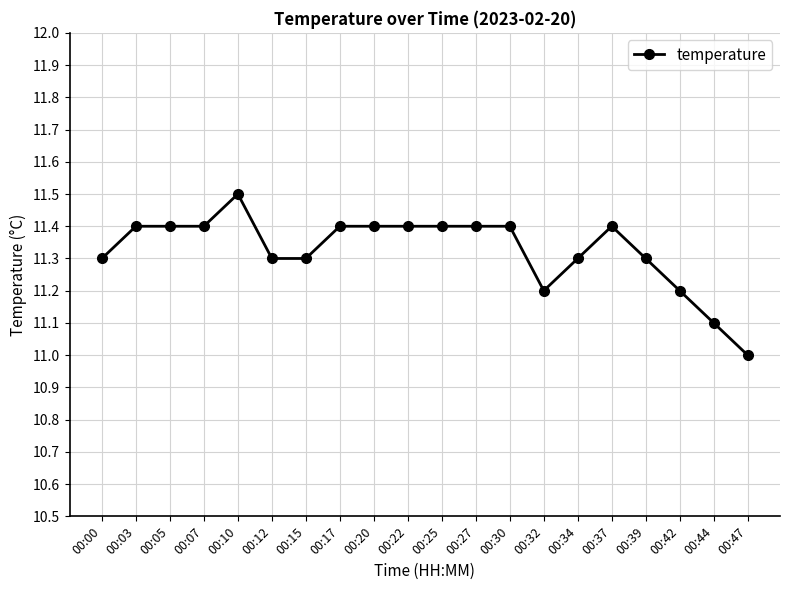

True or false: the data has more than 0 interior local peaks.

True